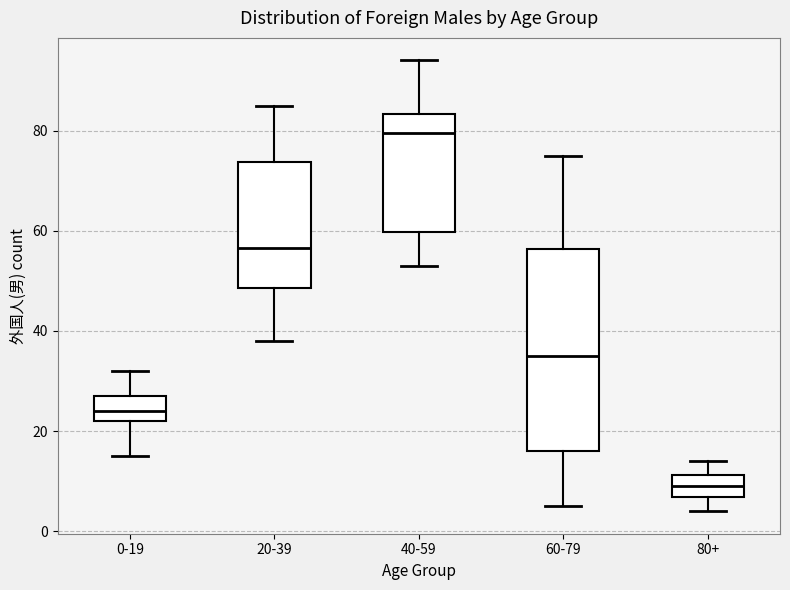

Which box's median line is the lowest?

80+